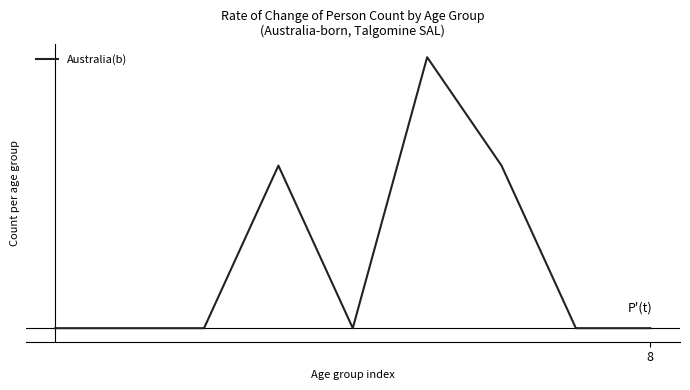

What is the difference between the maximum and minimum values?

5